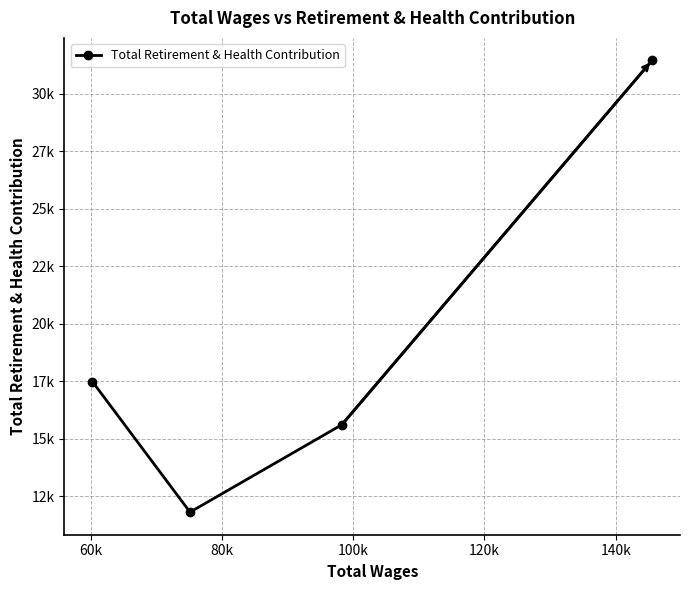

Does the chart have visible grid lines?

Yes